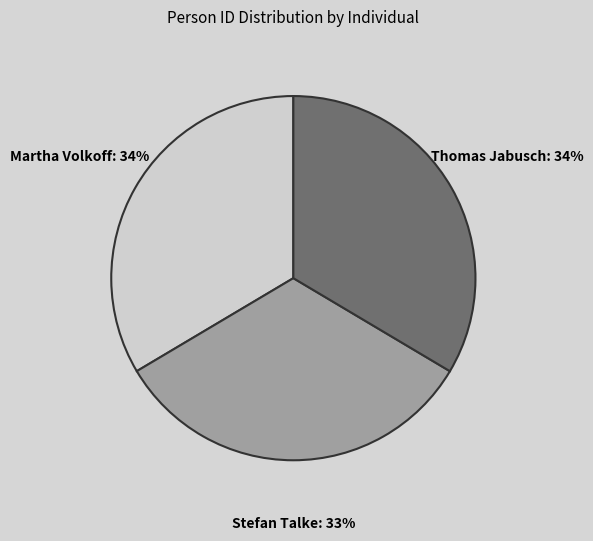

To the nearest percent, what is the difference between the Stefan Talke and Thomas Jabusch slice percentages?

1%